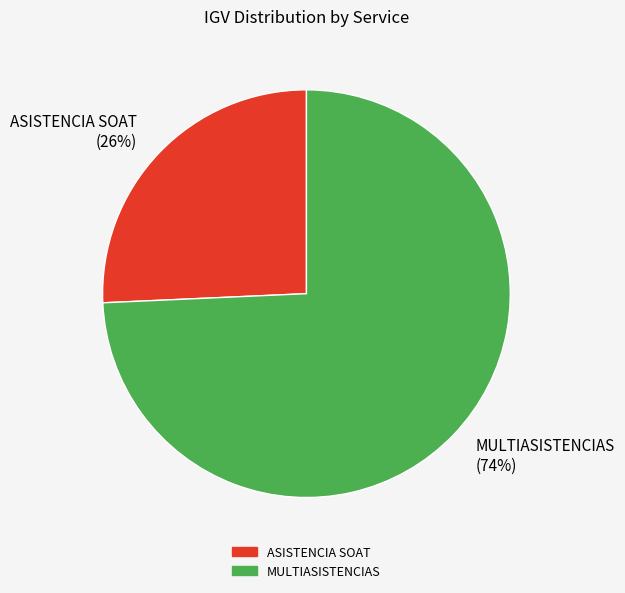

How many slices are in this pie chart?

2